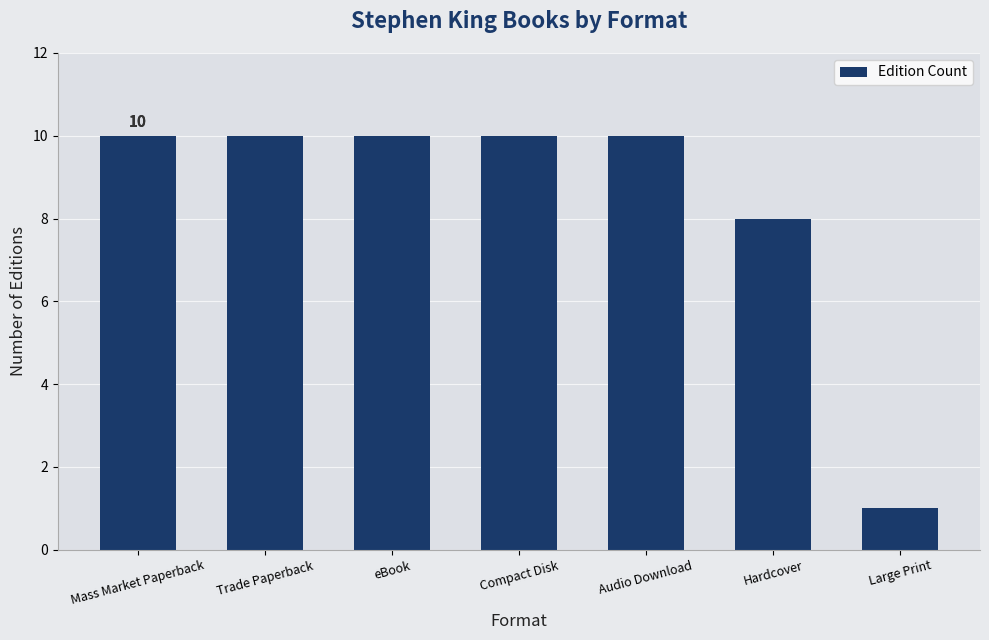

How many distinct data groups are displayed?

1